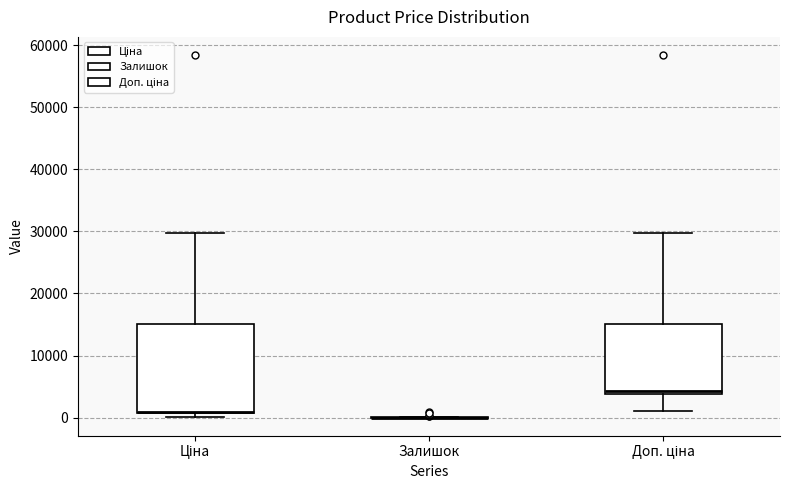

Comparing the boxes themselves (not the whiskers), which one is the tallest?

Ціна